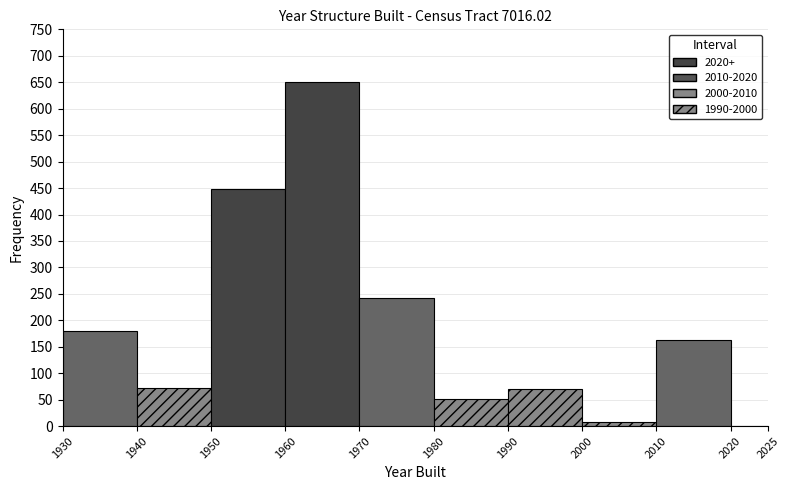

Over which range of the x-axis is the bar tallest?

1960 to 1970